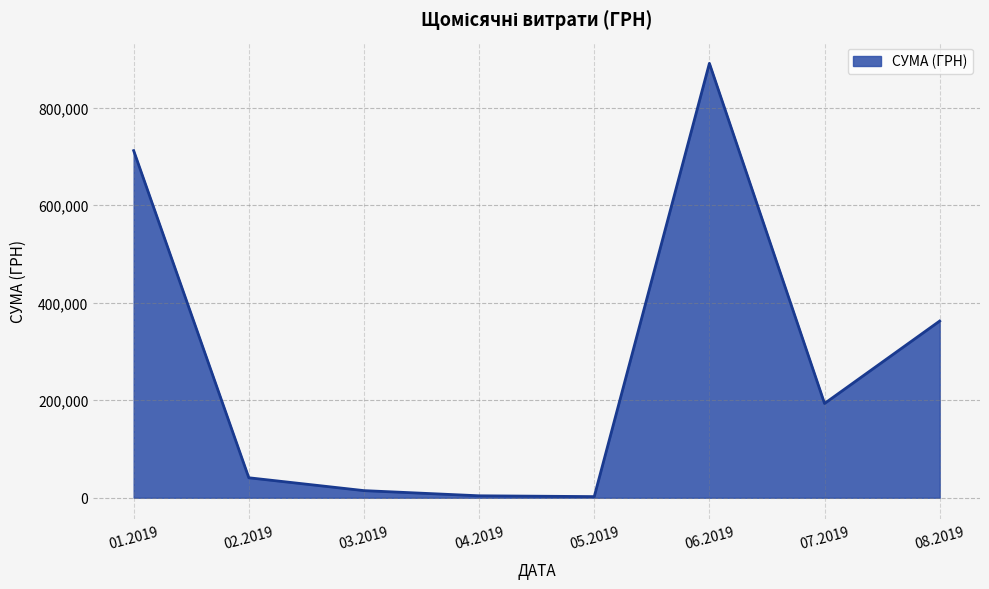

Is it true that the value at 06.2019 is 351041.7?

False